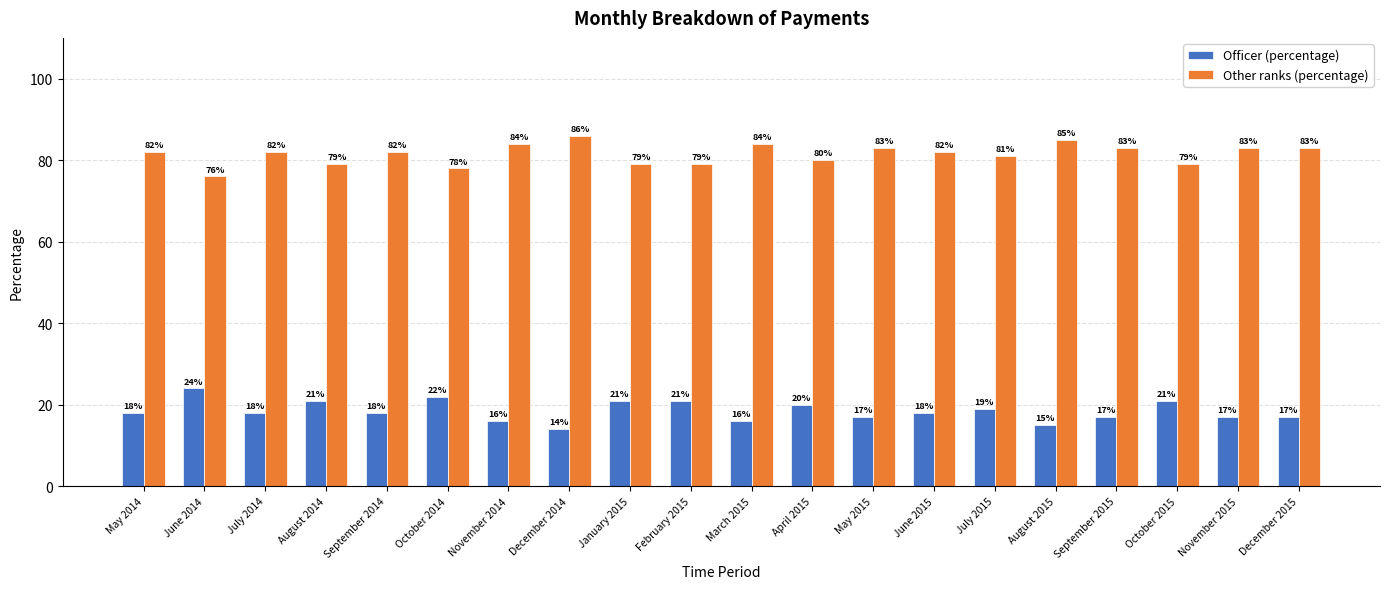

How many distinct data groups are displayed?

2